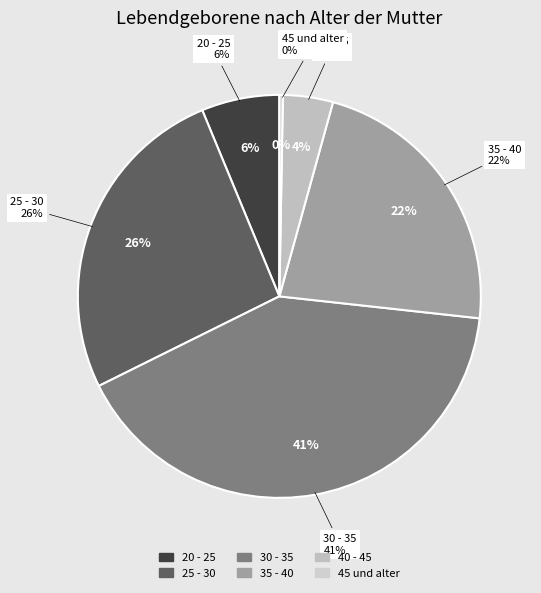

How many segments does this pie chart have?

6